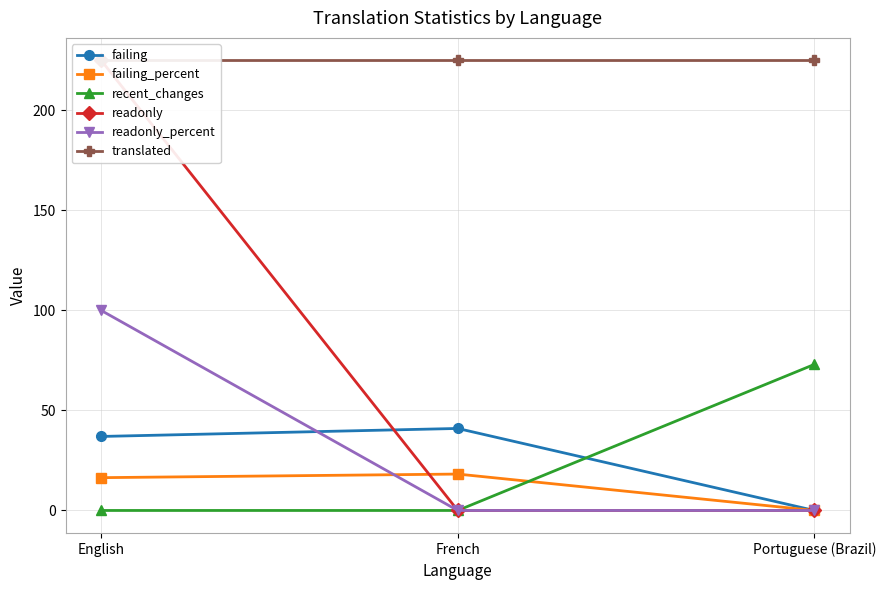

What is the total value across all series at French?

284.2